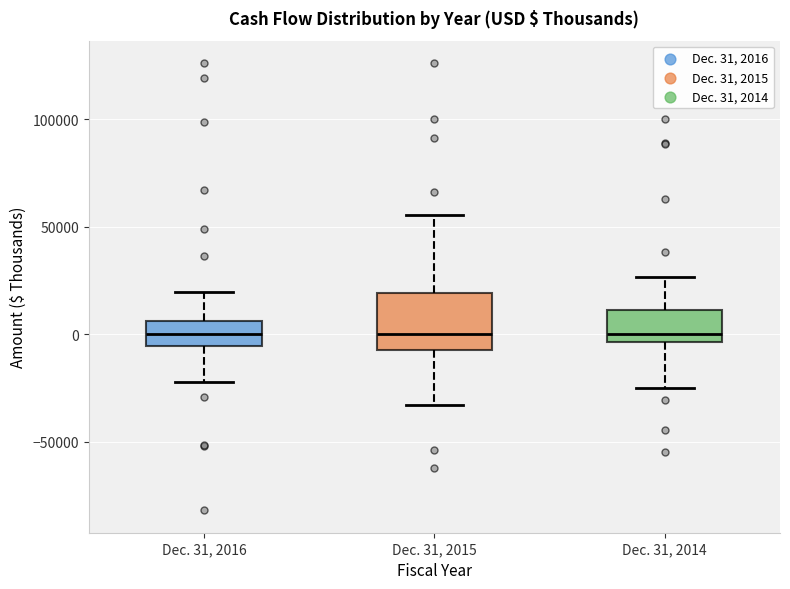

Where does the upper whisker of the box for Dec. 31, 2014 end on the y-axis? The values are not printed on the chart, so give them approximately, as read against the axis.

25000